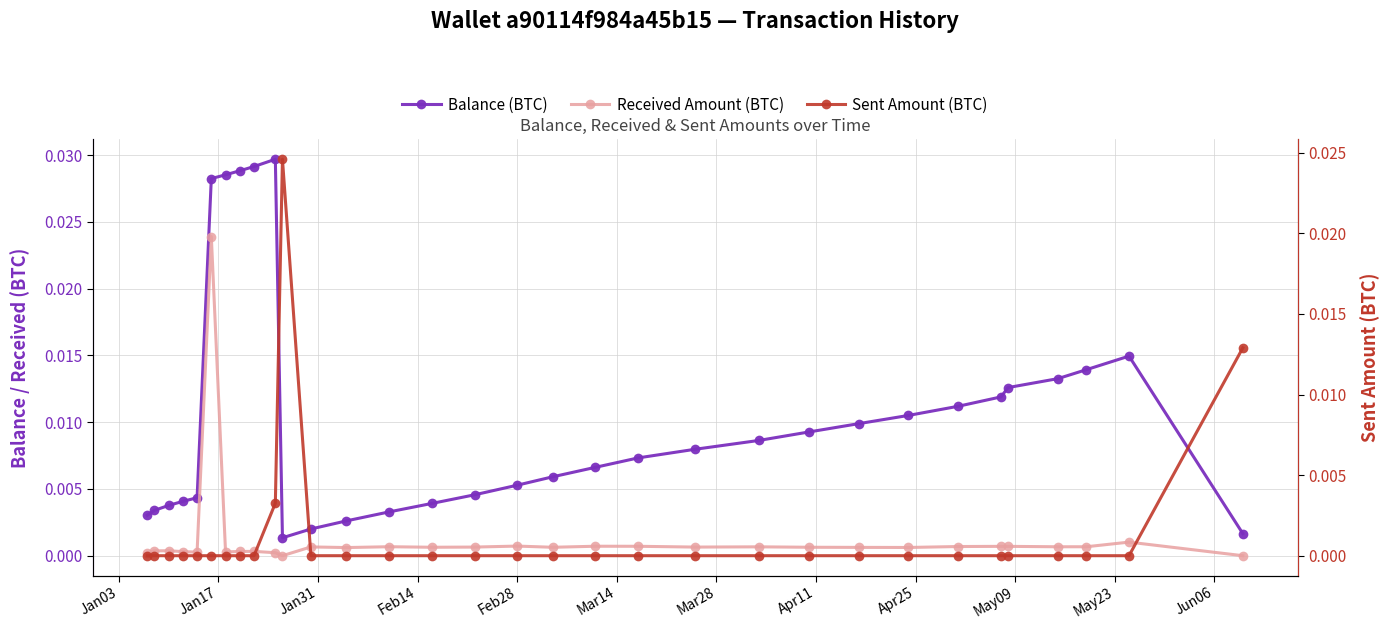

How many data points does each series have?

32